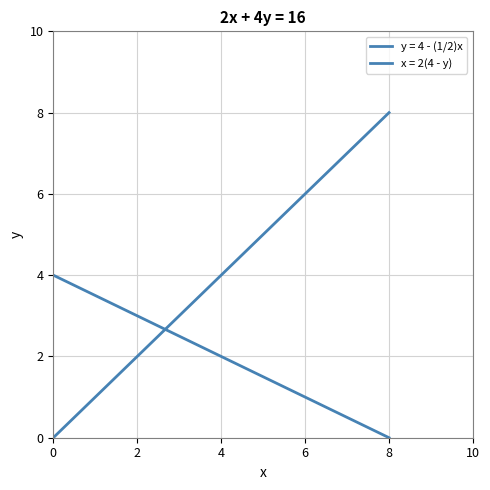

What is the difference between the second highest and second lowest values in the y = 4 - (1/2)x series?

3.0